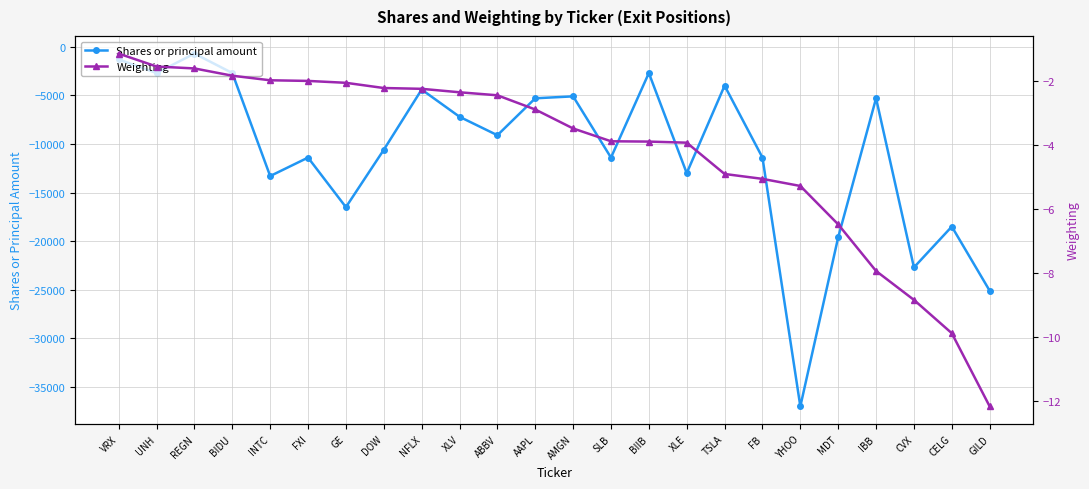

What is the difference between the Shares or principal amount values at REGN and IBB?

4600